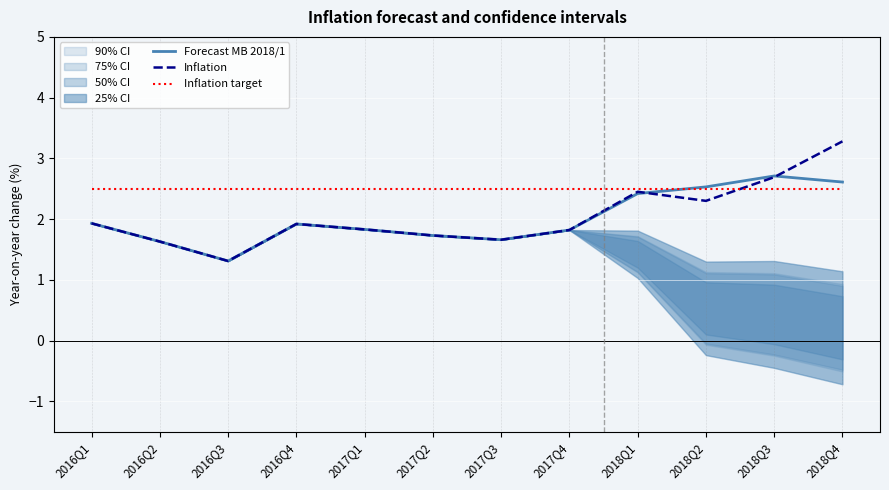

True or false: Inflation has more than 1 points higher than both neighbors.

True